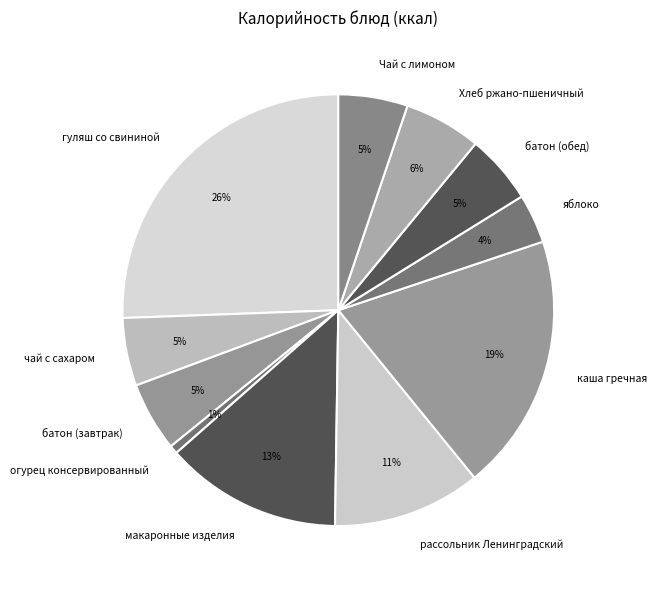

The батон (завтрак) slice represents 5% of the pie. True or false?

True